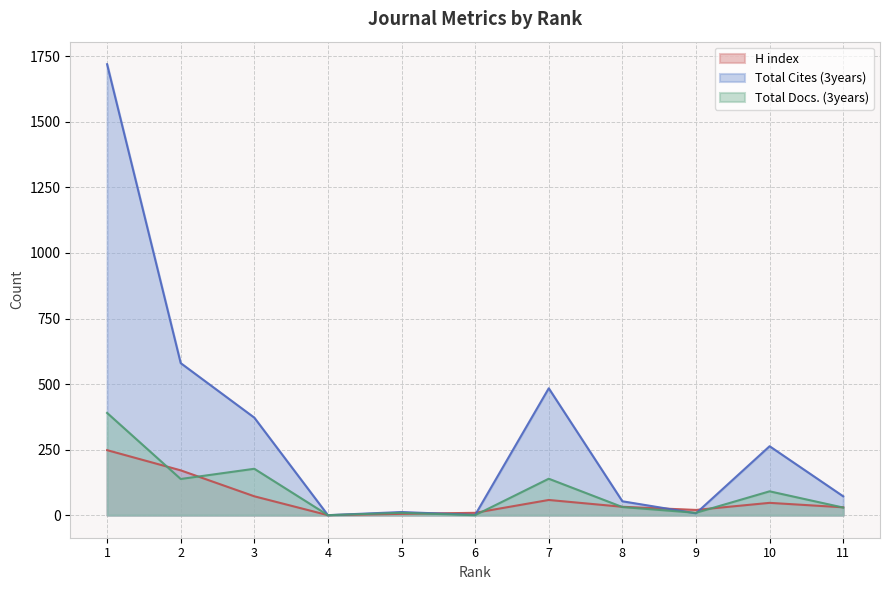

What is the value of the Total Cites (3years) point at the 5th from the left?

12